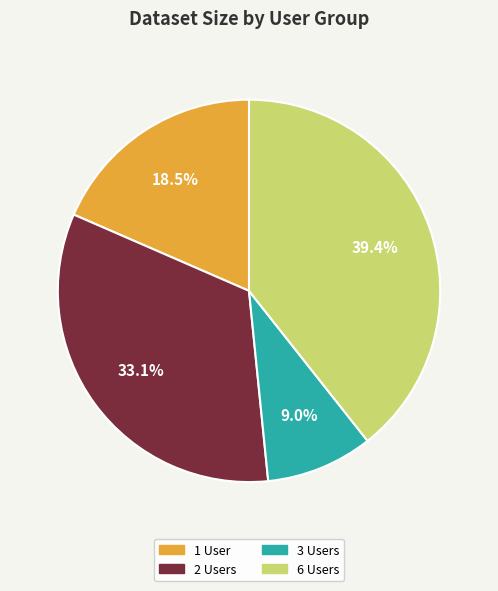

Does any single category account for the majority?

No